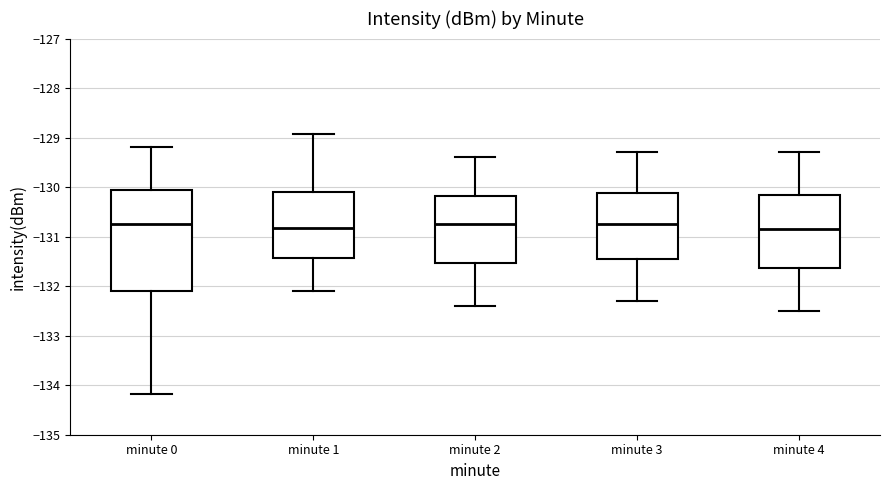

Reading left to right, transcribe this box plot: for each box, give where its median line is, the range the box spans, and where its two whiskers end, as read against the y-axis. The values are not printed on the chart, so give them approximately, as read against the axis.

minute 0: median -130.7, box -132.1 to -130.1, whiskers -134.2 to -129.2
minute 1: median -130.8, box -131.4 to -130.1, whiskers -132.1 to -128.9
minute 2: median -130.7, box -131.5 to -130.2, whiskers -132.4 to -129.4
minute 3: median -130.7, box -131.4 to -130.1, whiskers -132.3 to -129.3
minute 4: median -130.8, box -131.6 to -130.1, whiskers -132.5 to -129.3